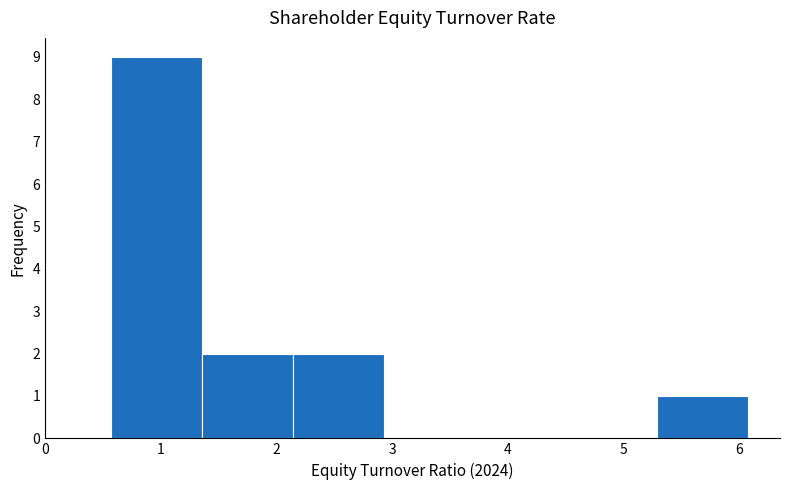

Reading left to right, list every bar in this chart as the range it spans on the x-axis followed by its height. Neither the bar edges nor the heights are printed on the chart, so give them approximately, as read against the axes.

0.6 to 1.4: 9
1.4 to 2.1: 2
2.1 to 2.9: 2
2.9 to 3.7: 0
3.7 to 4.5: 0
4.5 to 5.3: 0
5.3 to 6.1: 1